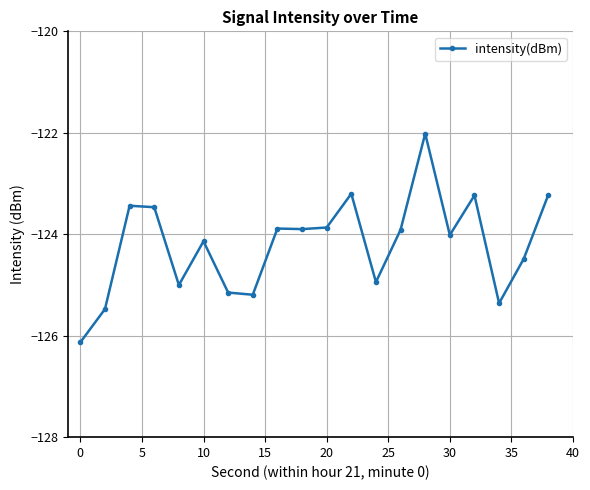

Does the chart have visible grid lines?

Yes